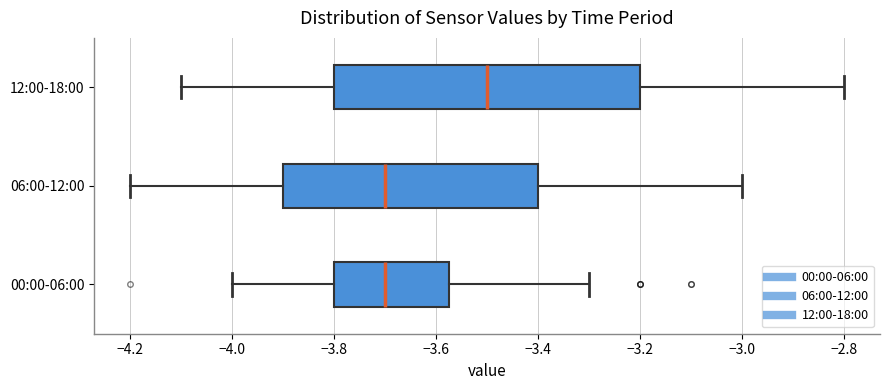

Reading bottom to top, read every box against the x-axis: the position of its median line, the range the box covers, and the ends of its whiskers. The values are not printed on the chart, so give them approximately, as read against the axis.

00:00-06:00: median -3.70, box -3.80 to -3.58, whiskers -4.00 to -3.30
06:00-12:00: median -3.70, box -3.90 to -3.40, whiskers -4.20 to -3.00
12:00-18:00: median -3.50, box -3.80 to -3.20, whiskers -4.10 to -2.80